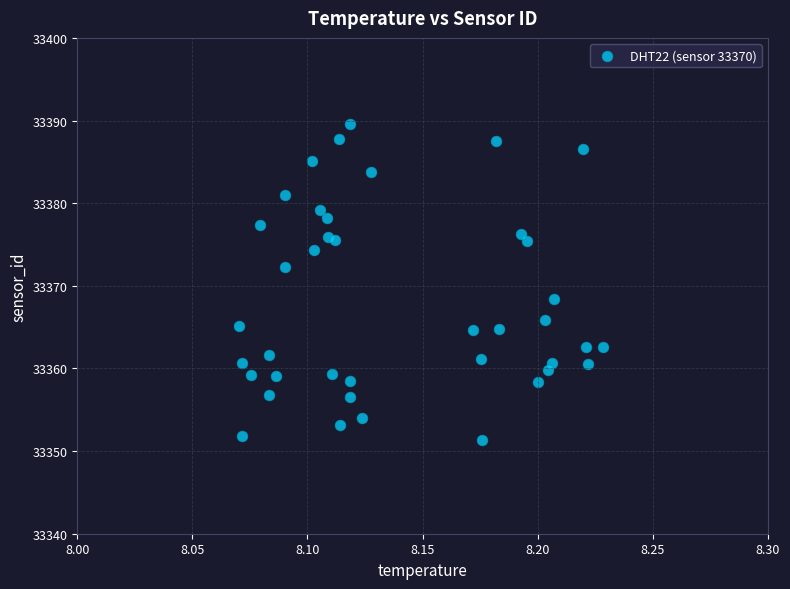

What Y value in the scatter plot is closest to 33370?

33368.4